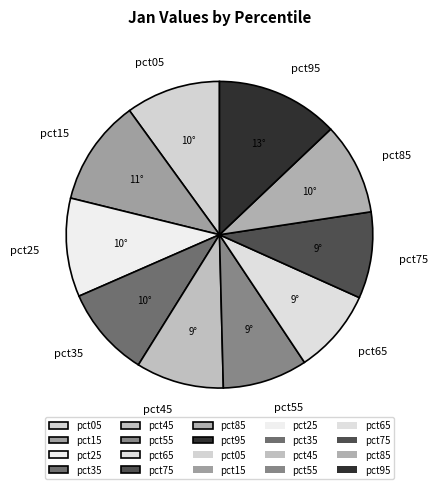

Is the sum of pct65 and pct95 greater than half?

No